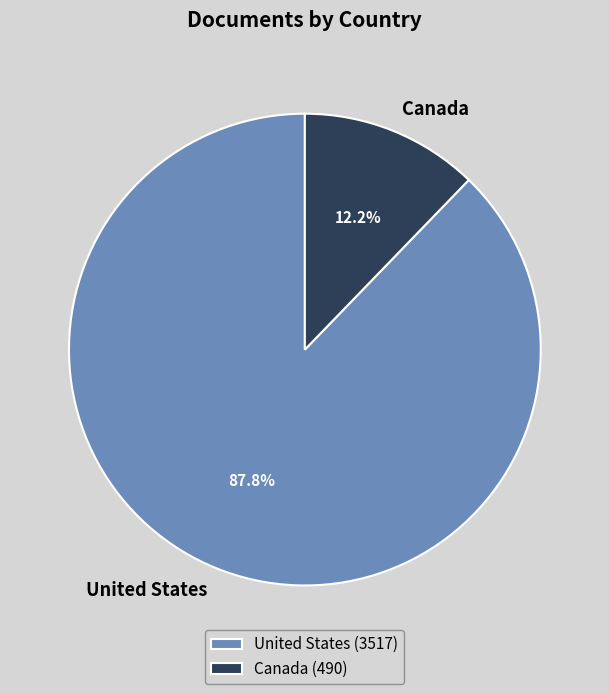

To the nearest percent, what is the average slice percentage?

50%